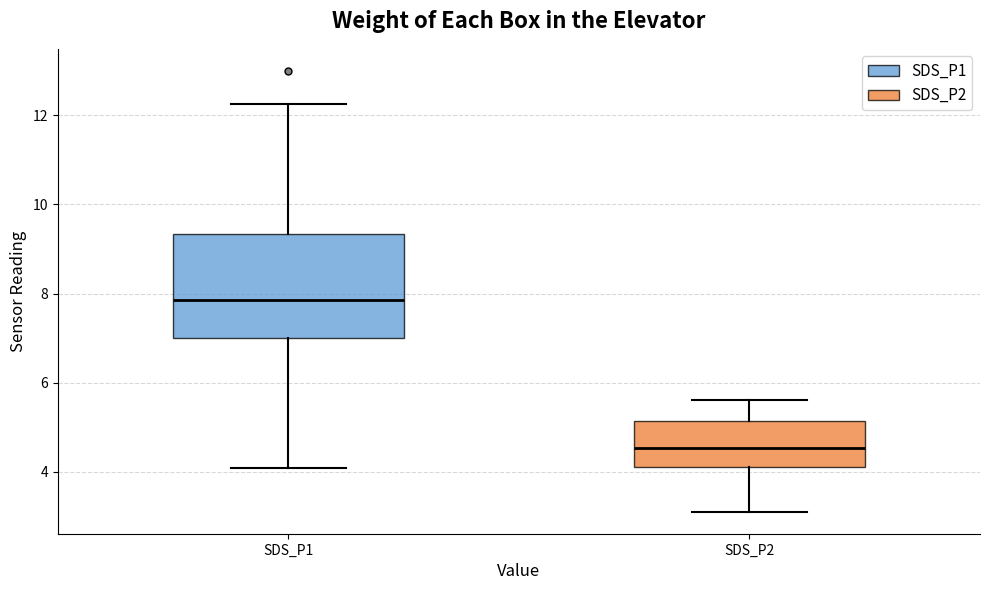

Comparing the boxes themselves (not the whiskers), which one is the tallest?

SDS_P1